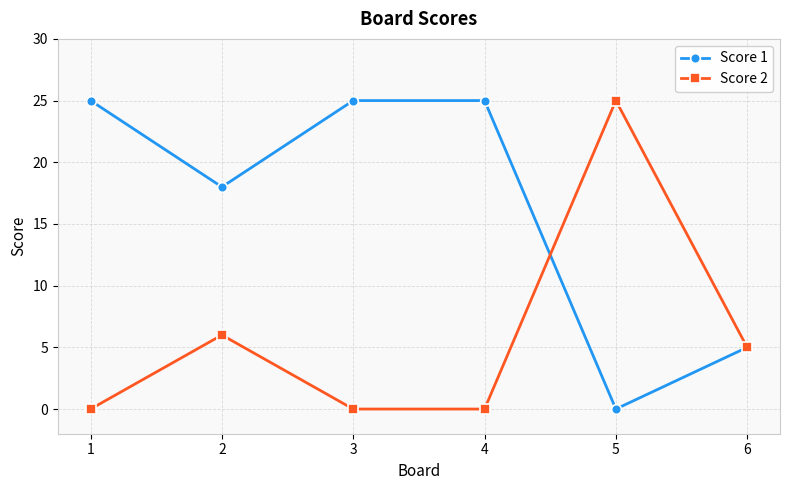

Which series changed the most between 4 and 6?

Score 1